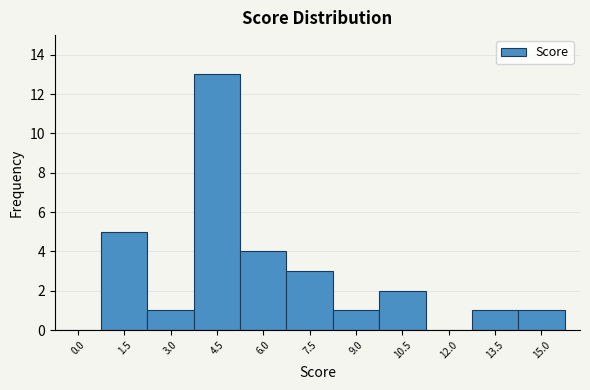

Reading right to left, what are all the values shown in this chart?

15.0=1	13.5=1	12.0=0	10.5=2	9.0=1	7.5=3	6.0=4	4.5=13	3.0=1	1.5=5	0.0=0